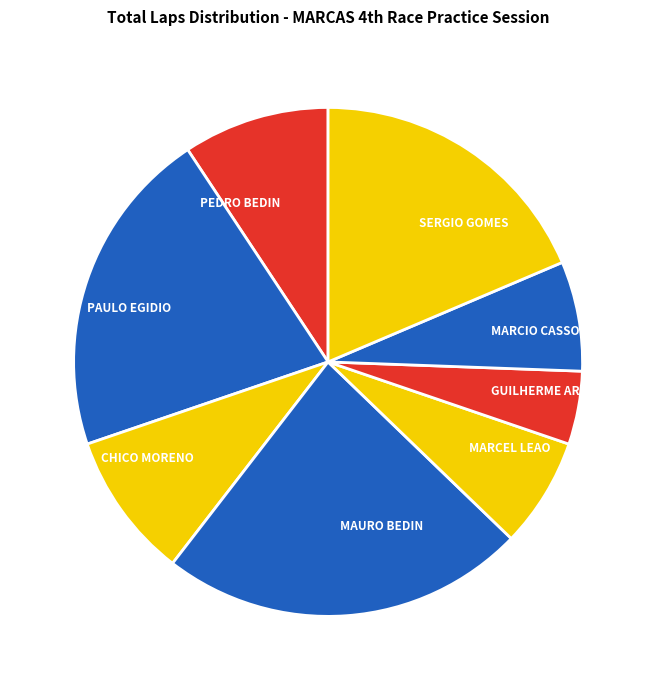

Which has a higher value, MAURO BEDIN or PEDRO BEDIN?

MAURO BEDIN